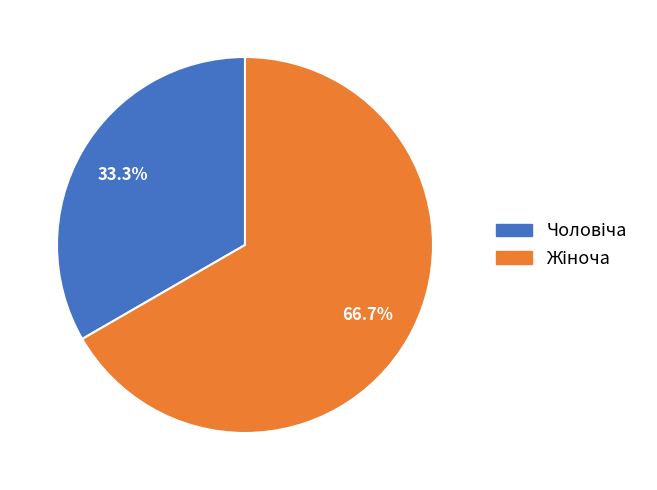

Is there a majority slice in this chart?

Yes